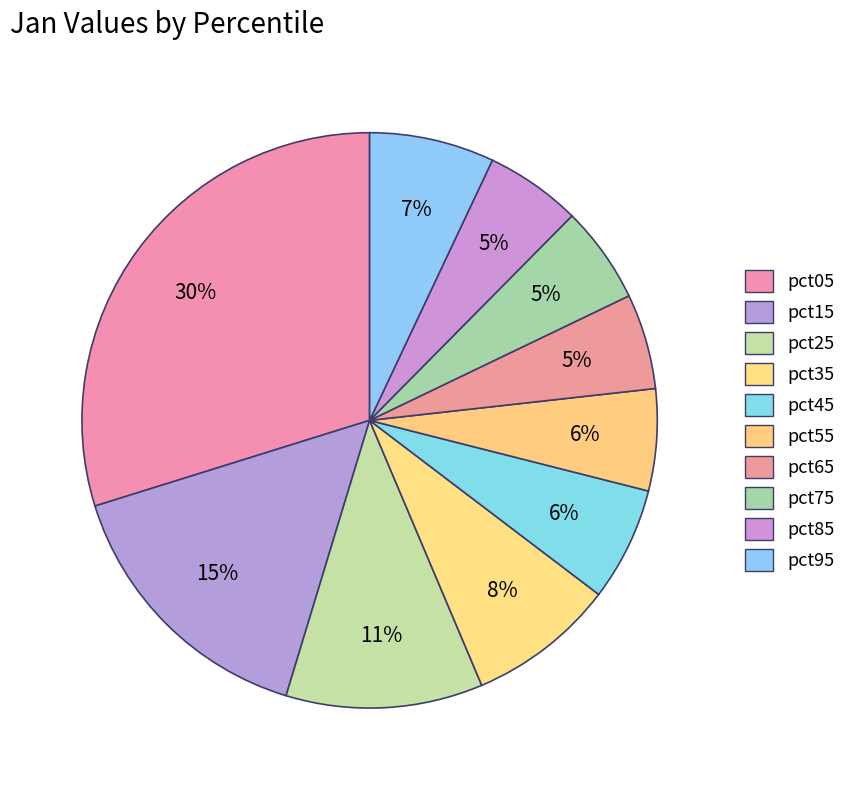

Count the number of slices in the pie.

10